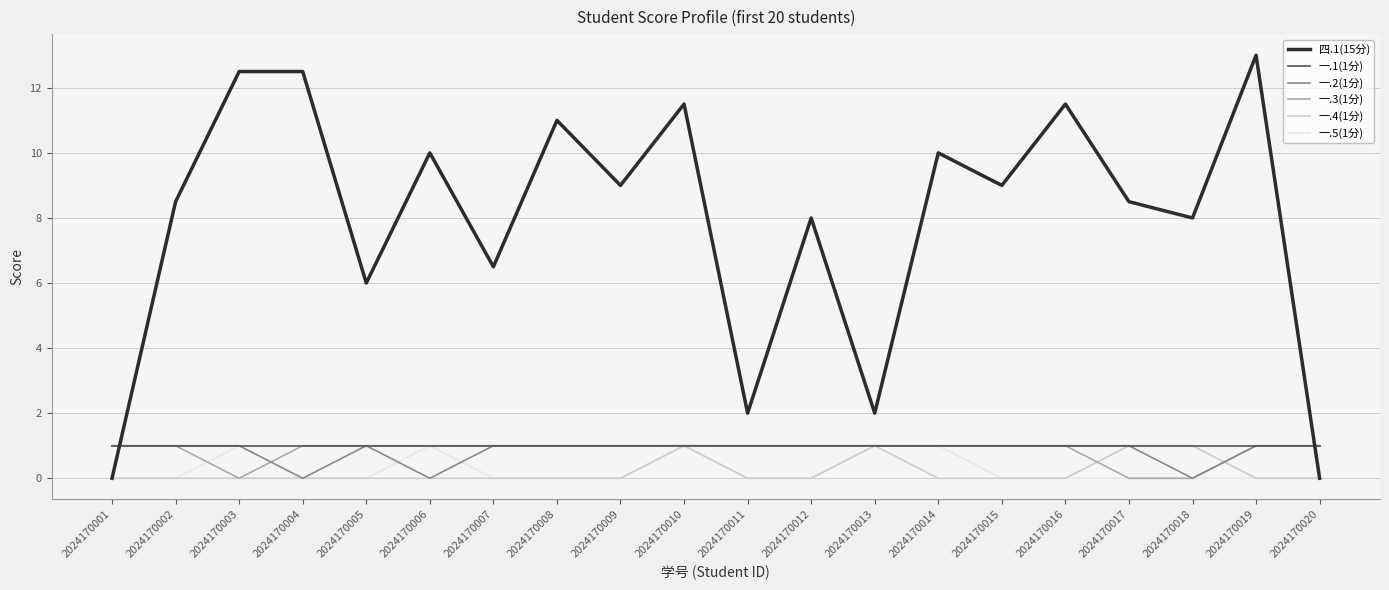

What is the spread (max minus min) of values at 2024170009?

9.0